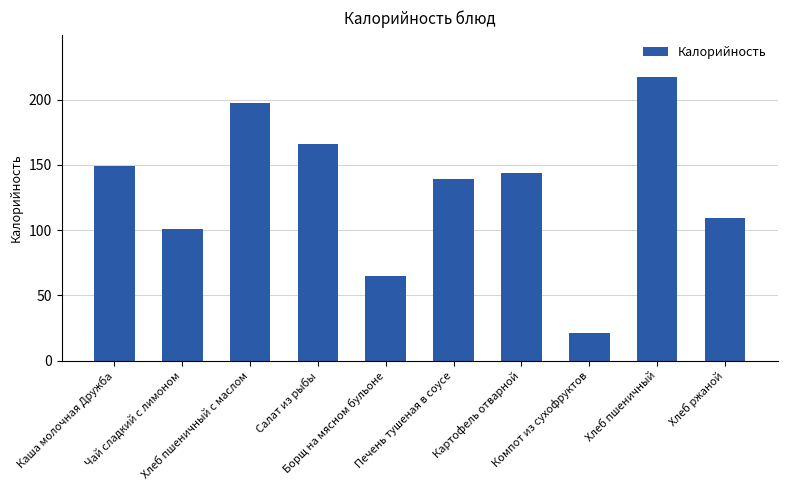

What is the minimum value shown in the chart?

21